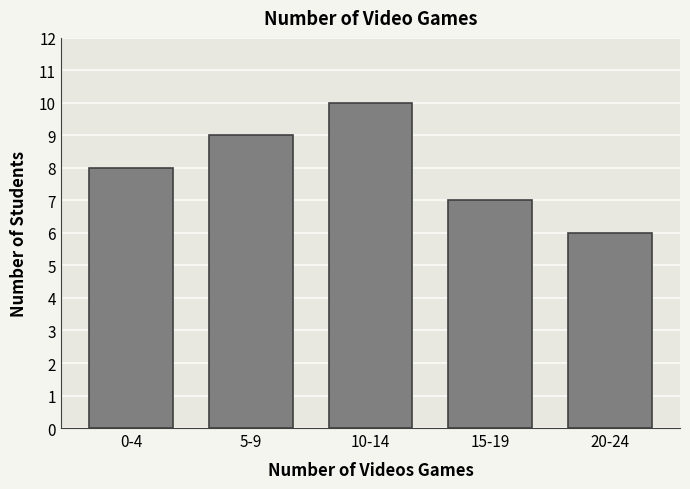

Reading right to left, extract all data points from this chart.

6	7	10	9	8